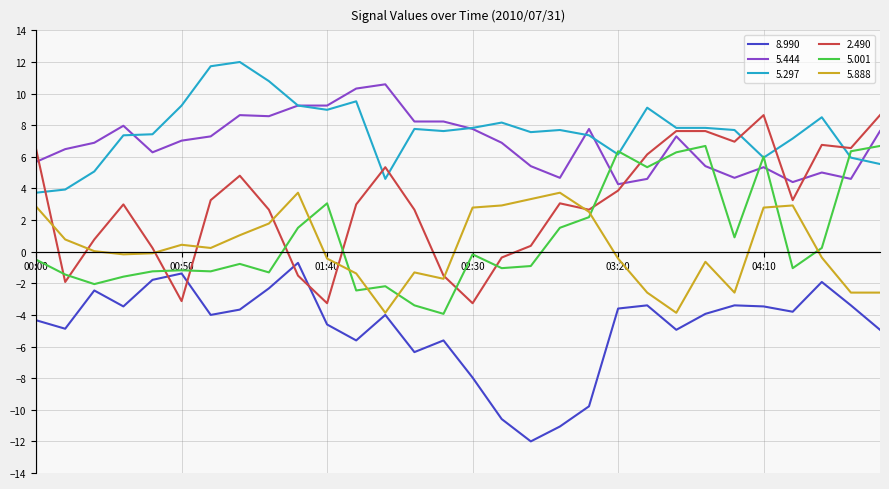

What is the difference between the second highest and second lowest values in the 5.001 series?

10.1